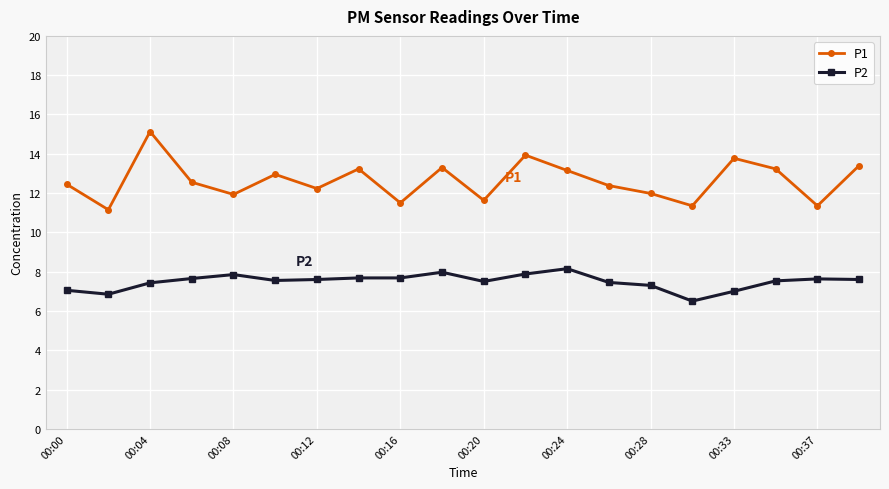

What is the value of the P2 point at the 9th from the left?

7.7